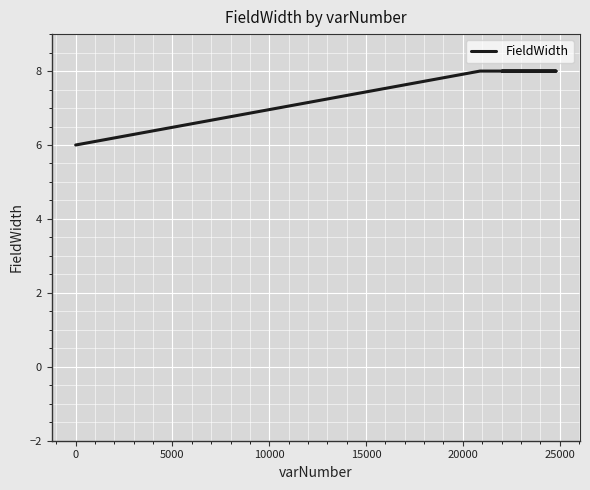

How many series are shown in this chart?

1